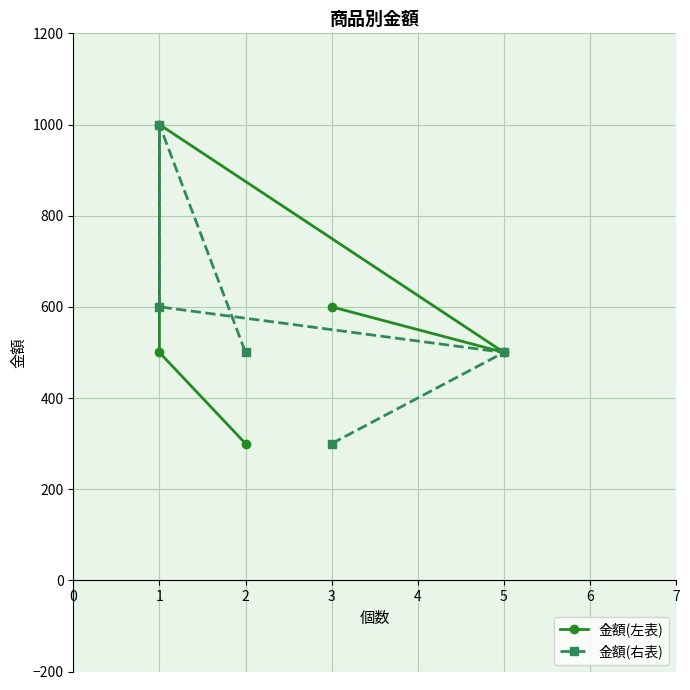

Where do 金額(左表) and 金額(右表) first cross each other?

1 and 1